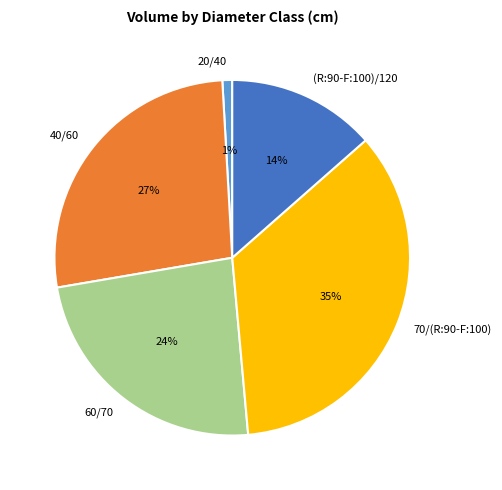

True or false: 70/(R:90-F:100) accounts for 42% of the total.

False